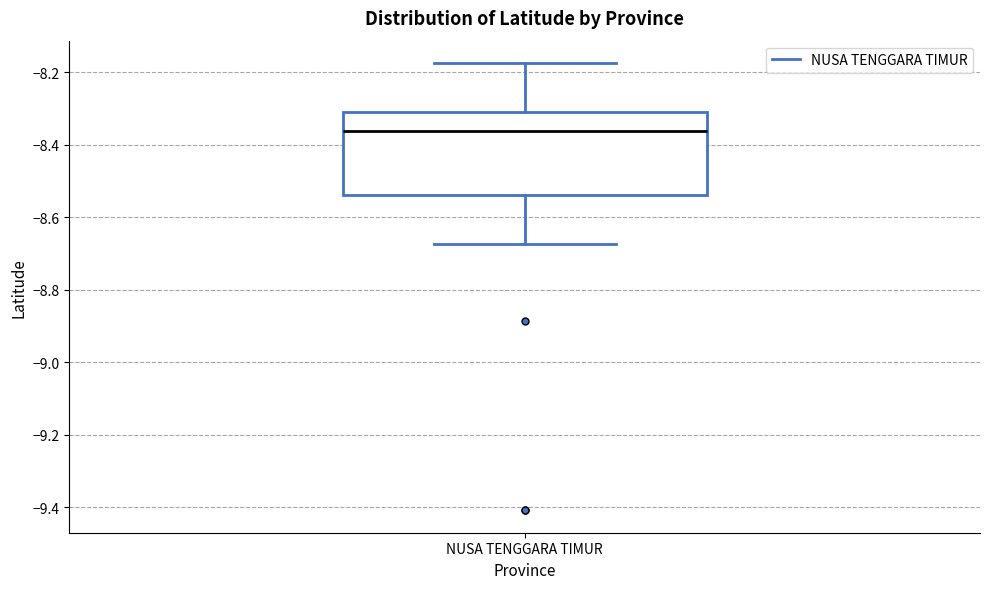

Transcribe this box plot: give where the median line is, the range the box spans, and where the two whiskers end, as read against the y-axis. The values are not printed on the chart, so give them approximately, as read against the axis.

median -8.36, box -8.54 to -8.30, whiskers -8.68 to -8.18